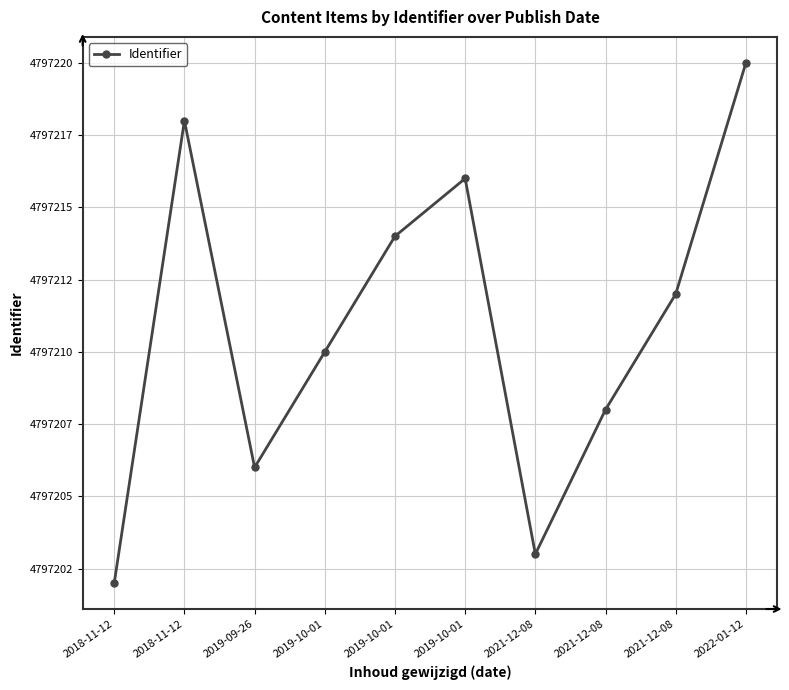

What is the change in value from 2019-10-01 to 2021-12-08?

-2